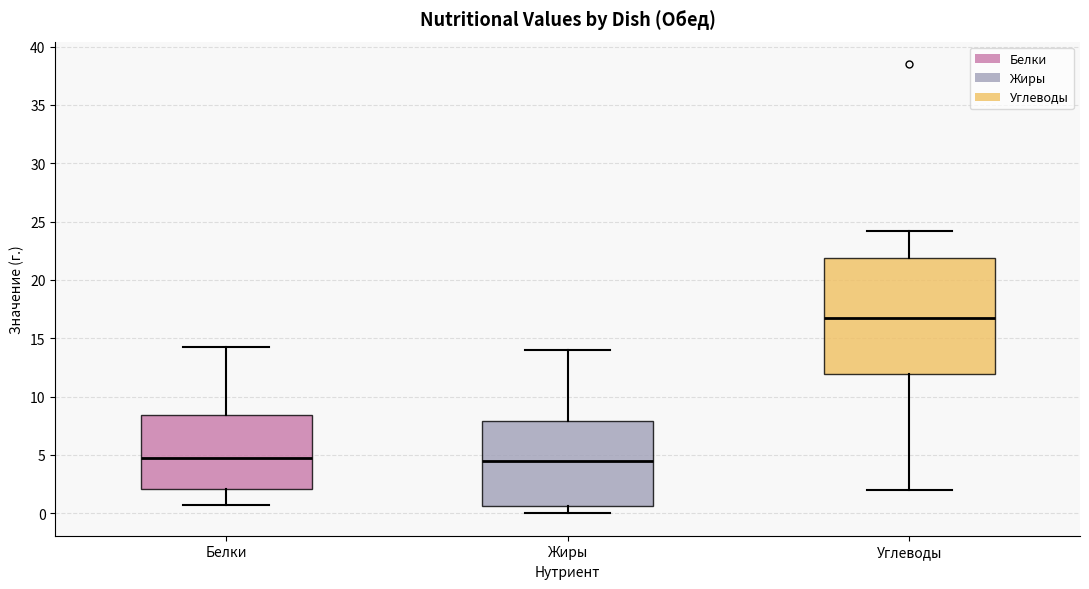

Comparing the boxes themselves (not the whiskers), which one is the tallest?

Углеводы